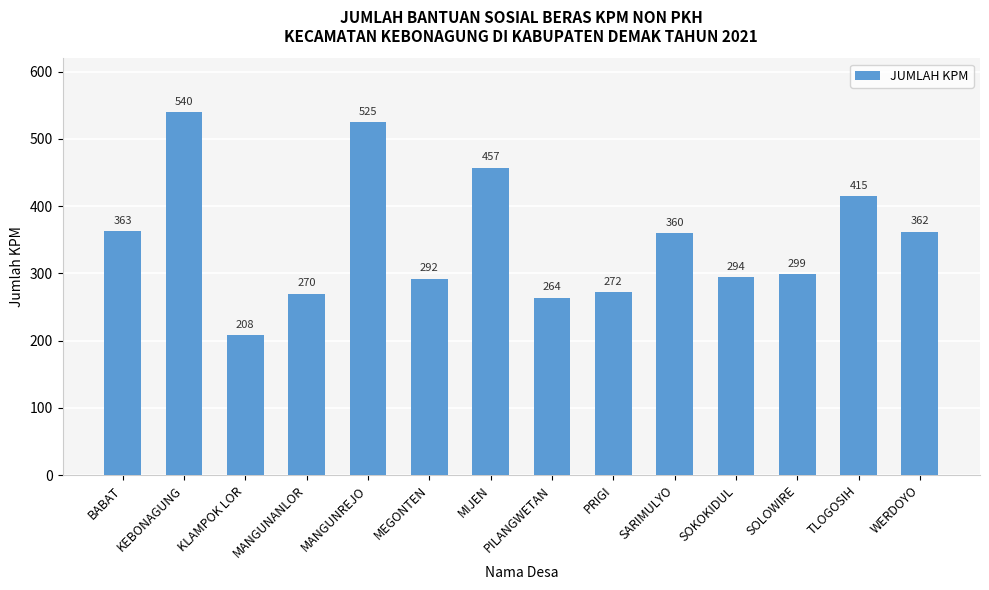

How many distinct data groups are displayed?

1